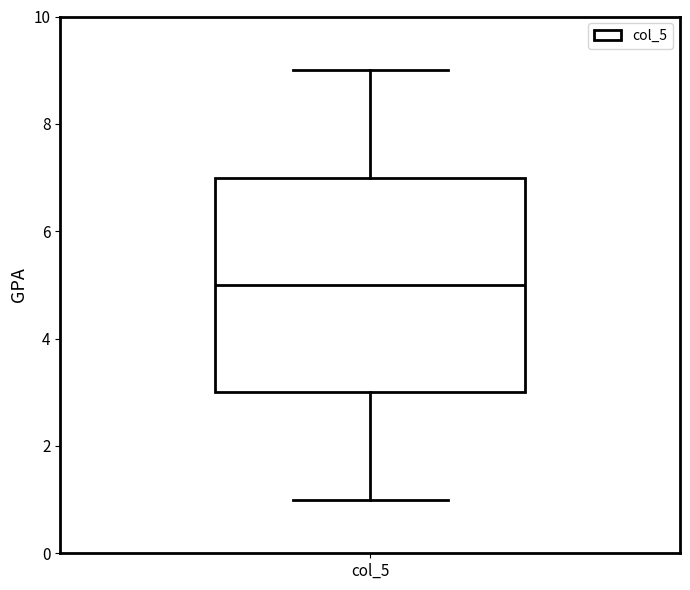

Read this box plot against the y-axis: the position of the median line, the range covered by the box, and the ends of both whiskers. The values are not printed on the chart, so give them approximately, as read against the axis.

median 5, box 3 to 7, whiskers 1 to 9